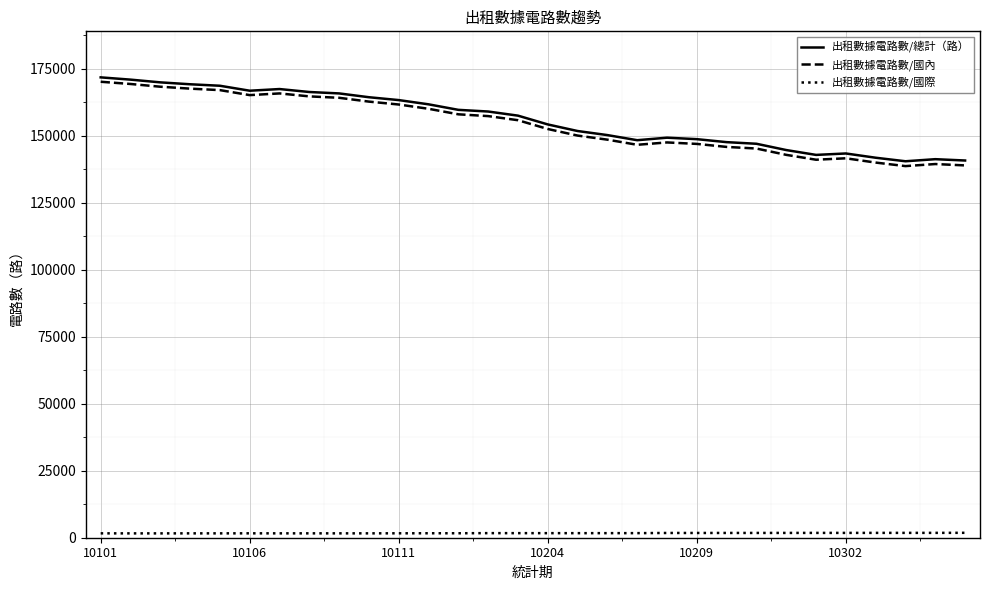

What is the lowest value of the 出租數據電路數/總計（路） series?

140491